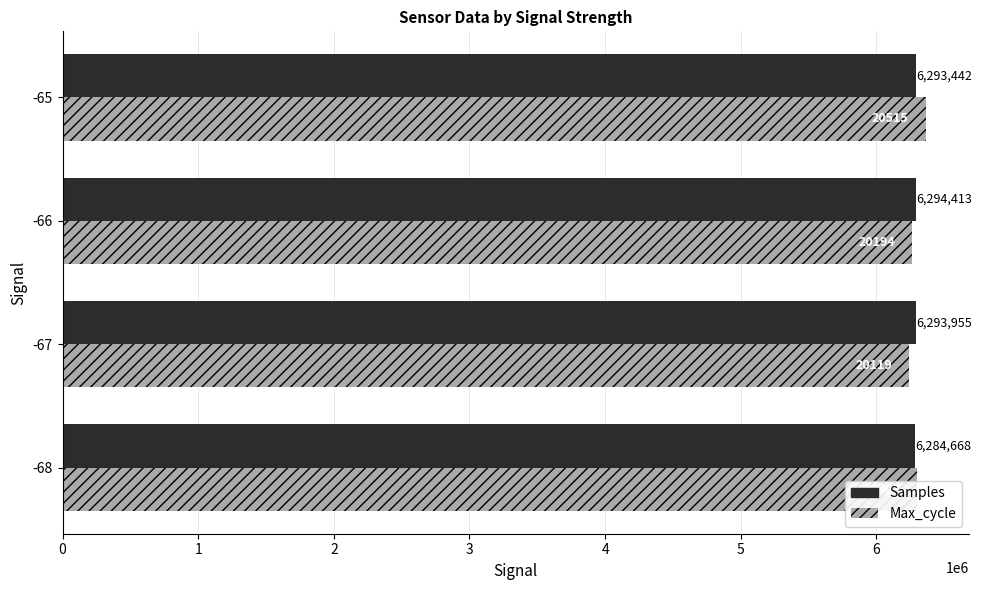

True or false: Samples has a value of 1416303.5 at -68.

False